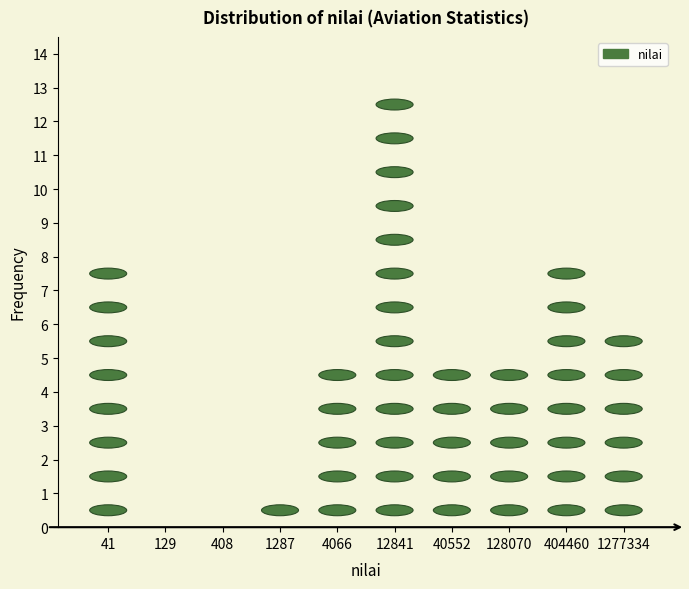

Reading left to right, what are all the values shown in this chart?

41=8	129=0	408=0	1287=1	4066=5	12841=13	40552=5	128070=5	404460=8	1277334=6